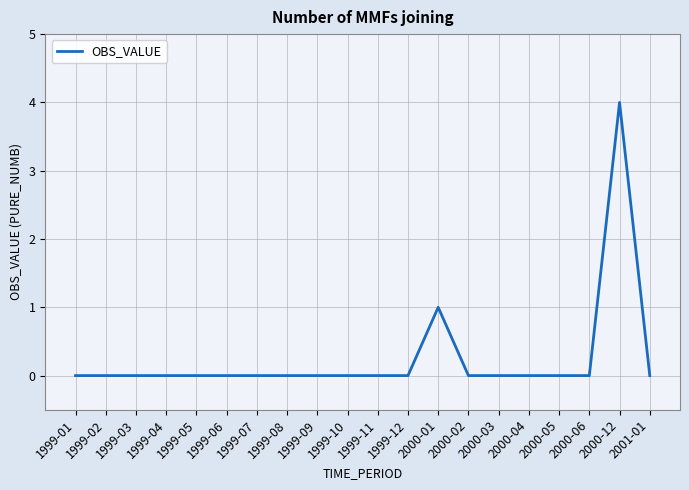

What position from the left is 2000-06?

18